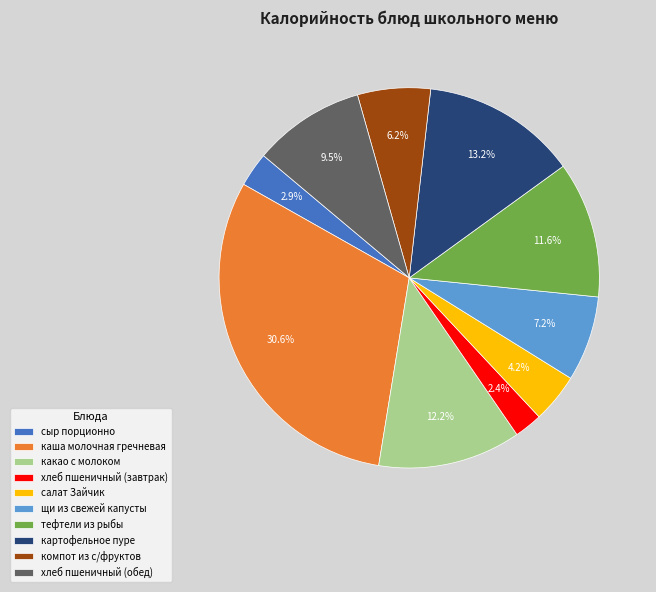

Count the number of slices in the pie.

10